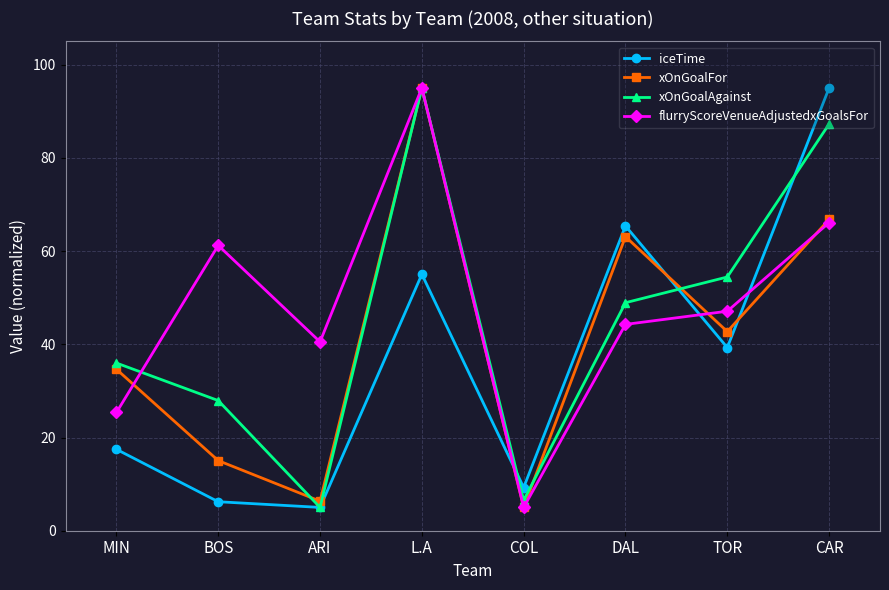

How many interior local valleys does the iceTime series have?

3